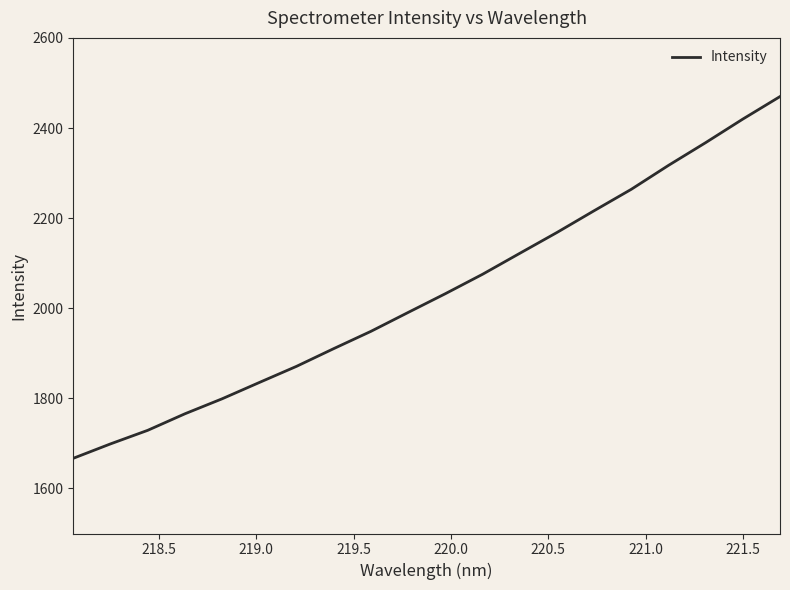

What is the maximum value shown in the chart?

2469.8